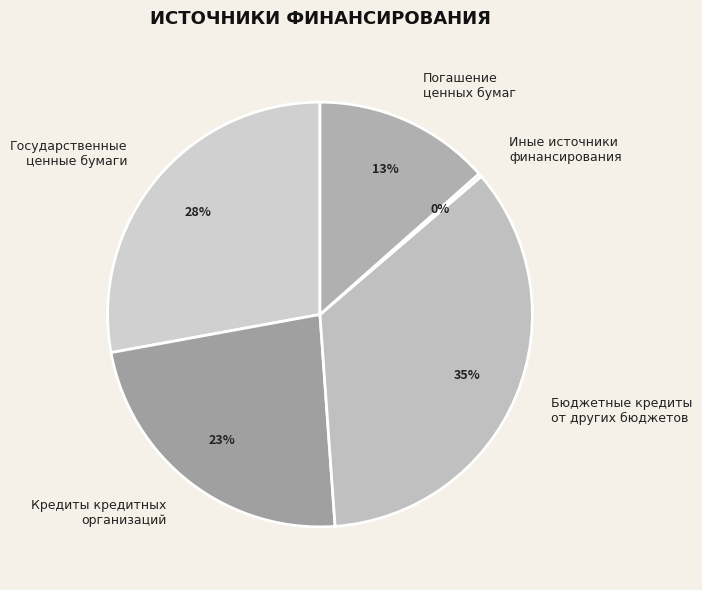

Between Кредиты кредитных организаций and Погашение ценных бумаг, which is larger?

Кредиты кредитных организаций